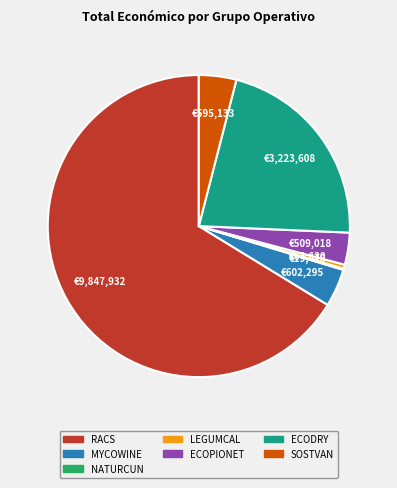

What is the ratio of the value at RACS to the value at SOSTVAN?

16.5